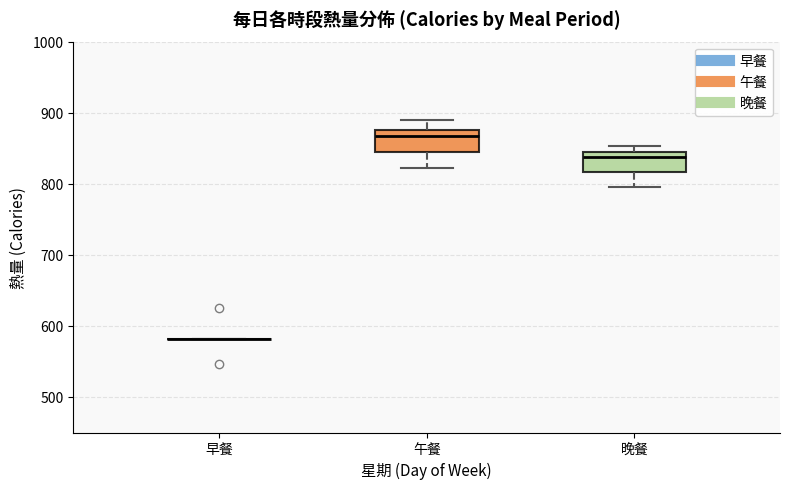

Reading left to right, transcribe this box plot: for each box, give where its median line is, the range the box spans, and where its two whiskers end, as read against the y-axis. The values are not printed on the chart, so give them approximately, as read against the axis.

早餐: box collapsed to a line at 580, whiskers 580 to 580
午餐: median 870, box 840 to 880, whiskers 820 to 890
晚餐: median 840 (just below the box's upper edge), box 820 to 840, whiskers 800 to 850